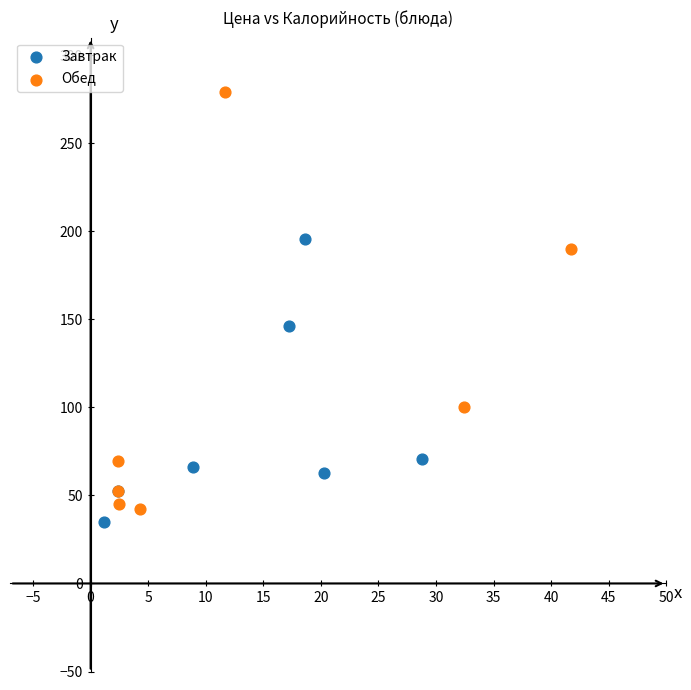

Which series reaches the maximum Y coordinate?

Обед